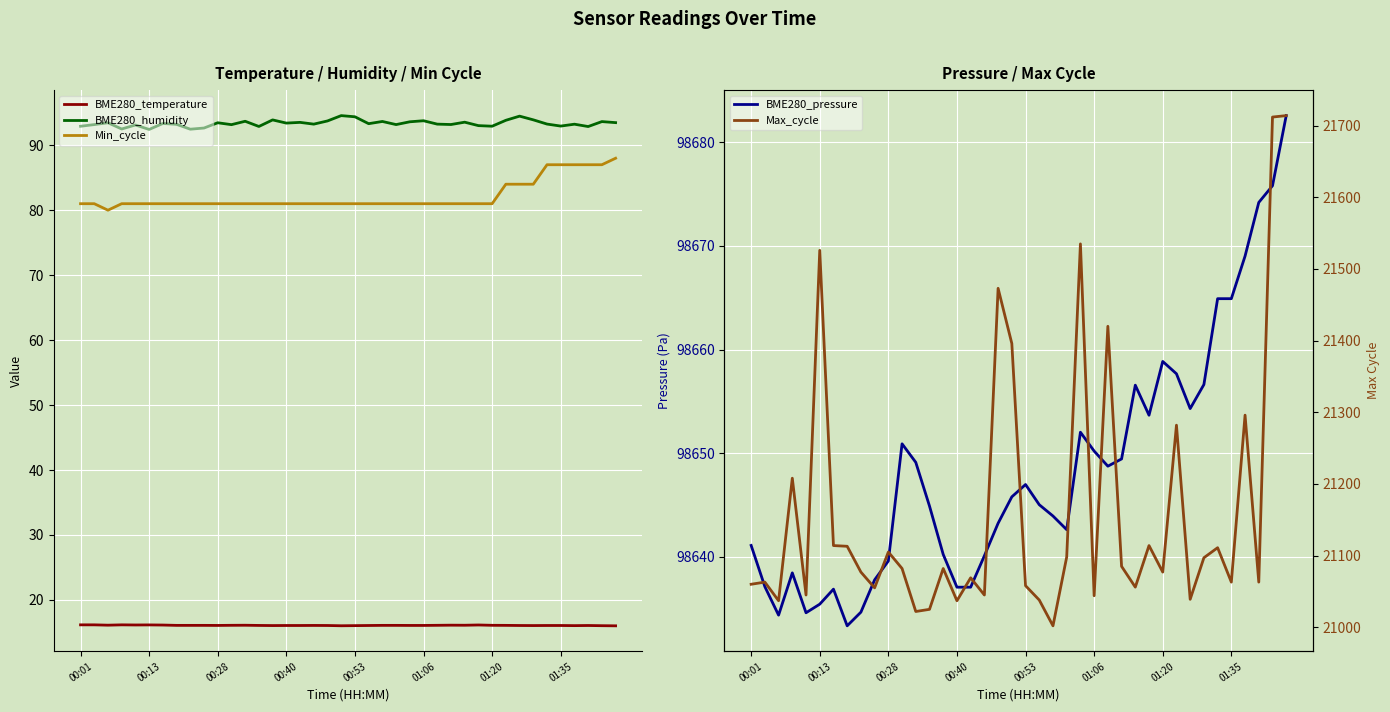

True or false: BME280_temperature and Min_cycle intersect in this chart.

False